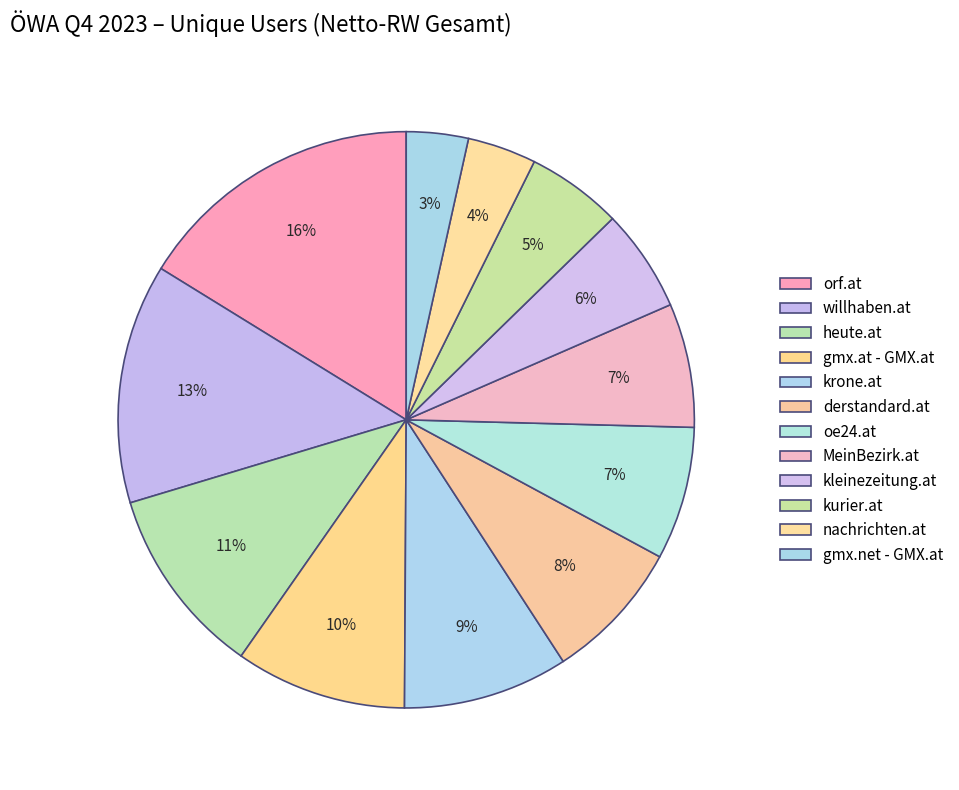

Count the number of slices in the pie.

12